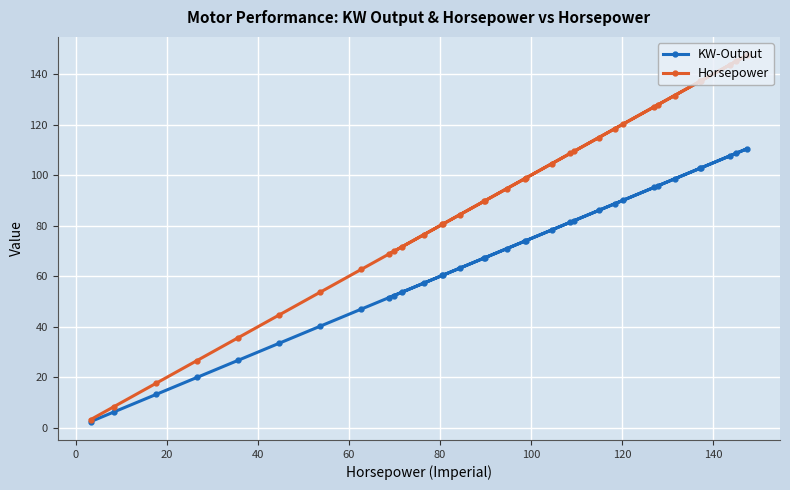

Reading left to right, extract all data points from this chart.

KW-Output: 2.4	6.3	13.2	19.9	26.7	33.5	40.2	47.0	53.7	60.3	67.1	74.0	81.4	88.7	95.8	102.7	108.7	110.5	107.7	102.9	98.5	95.1	90.1	86.1	82.0	78.3	73.9	70.9	67.3	63.2	60.3	57.3	52.3	51.6
Horsepower: 3.2	8.4	17.6	26.6	35.7	44.7	53.7	62.7	71.7	80.5	89.6	98.8	108.6	118.4	127.9	137.2	145.1	147.5	143.7	137.4	131.6	127.0	120.3	114.9	109.5	104.6	98.7	94.6	89.8	84.3	80.6	76.5	69.8	68.8